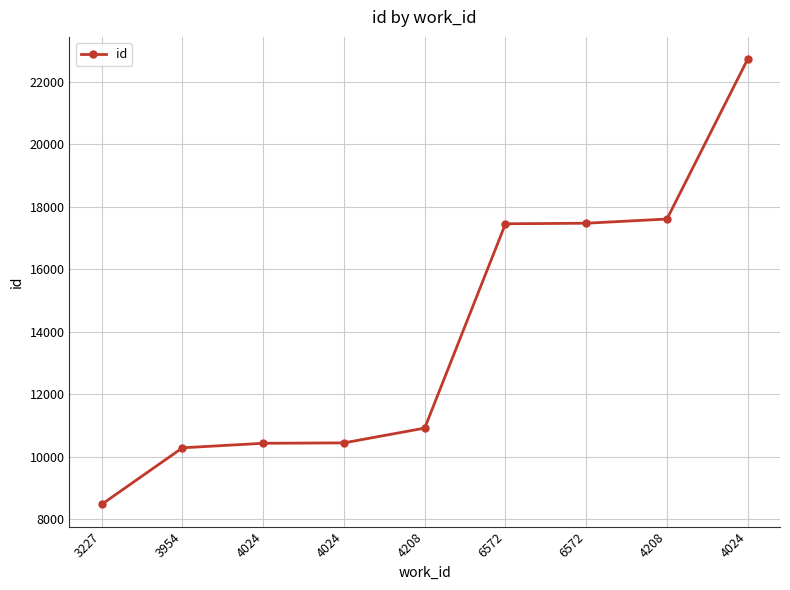

How many data points are less than 10912?

4